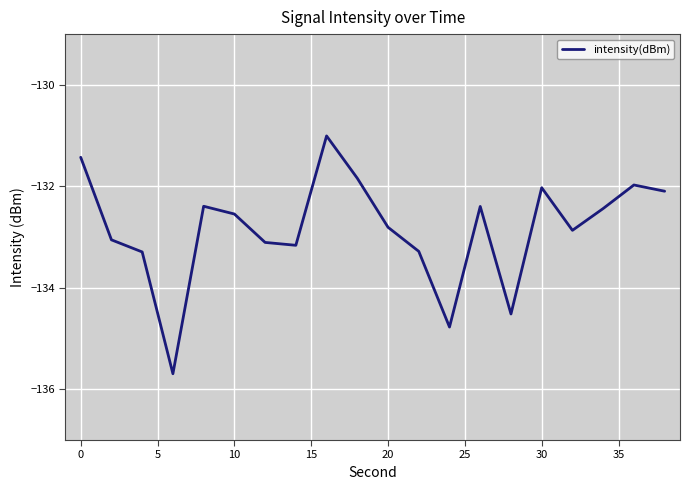

What is the greatest value displayed?

-131.0